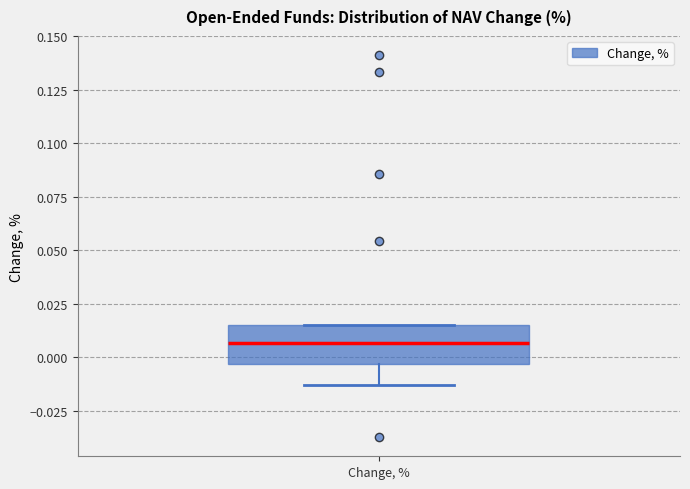

Read this box plot against the y-axis: the position of the median line, the range covered by the box, and the ends of both whiskers. The values are not printed on the chart, so give them approximately, as read against the axis.

median 0.005, box -0.005 to 0.015, whiskers -0.015 to 0.015